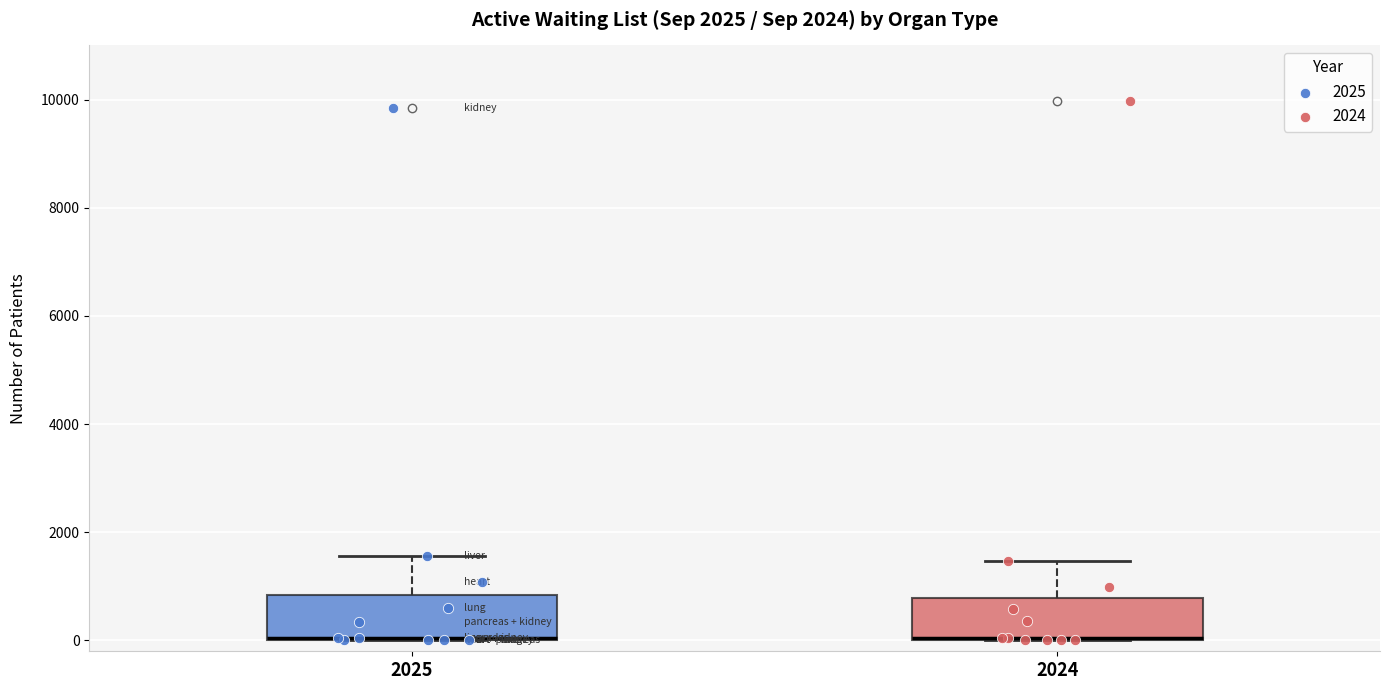

Reading left to right, transcribe this box plot: for each box, give where its median line is, the range the box spans, and where its two whiskers end, as read against the y-axis. The values are not printed on the chart, so give them approximately, as read against the axis.

2025: median 0, box 0 to 800, whiskers 0 to 1600
2024: median 0 (drawn on the box's lower edge), box 0 to 800, whiskers 0 to 1400